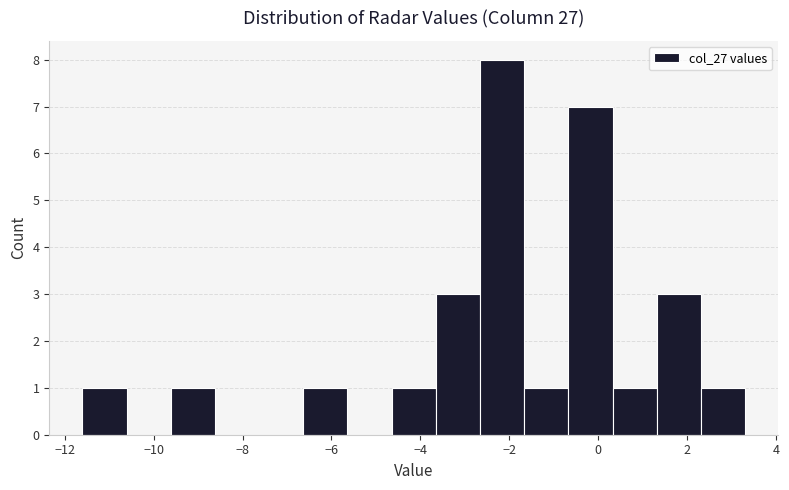

Reading left to right, transcribe this chart: for each bar, give the range it covers on the x-axis and its height. Neither the bar edges nor the heights are printed on the chart, so give them approximately, as read against the axes.

-11.6 to -10.6: 1
-10.6 to -9.6: 0
-9.6 to -8.6: 1
-8.6 to -7.6: 0
-7.6 to -6.6: 0
-6.6 to -5.6: 1
-5.6 to -4.6: 0
-4.6 to -3.6: 1
-3.6 to -2.6: 3
-2.6 to -1.6: 8
-1.6 to -0.6: 1
-0.6 to 0.4: 7
0.4 to 1.4: 1
1.4 to 2.4: 3
2.4 to 3.4: 1